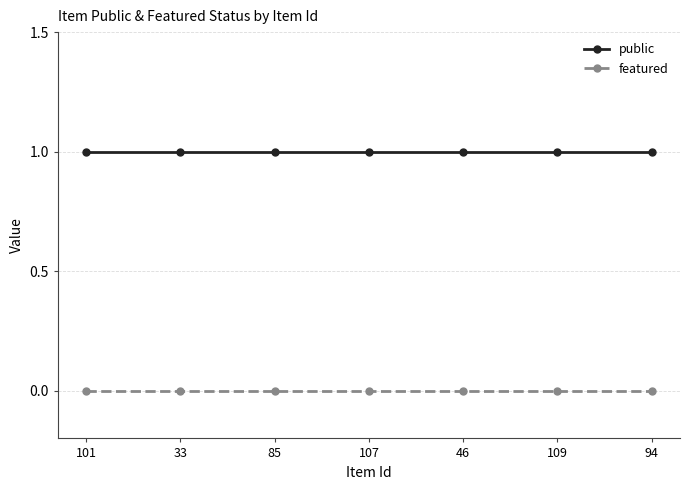

What position from the right is 101?

7